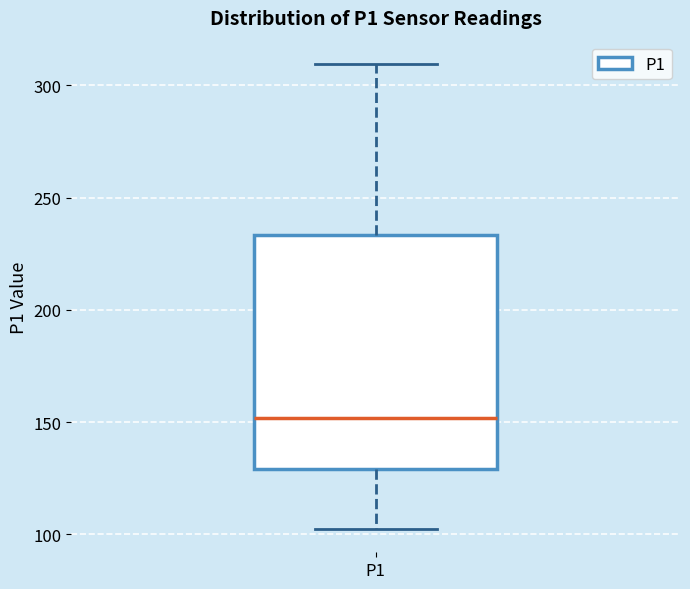

Read this box plot against the y-axis: the position of the median line, the range covered by the box, and the ends of both whiskers. The values are not printed on the chart, so give them approximately, as read against the axis.

median 150, box 130 to 235, whiskers 100 to 310